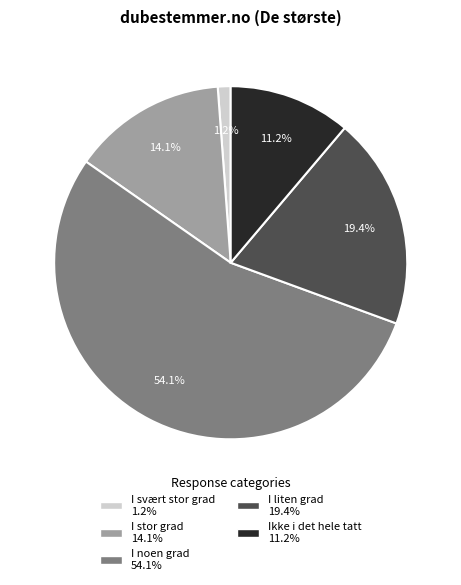

What is the largest slice in the pie chart?

I noen grad